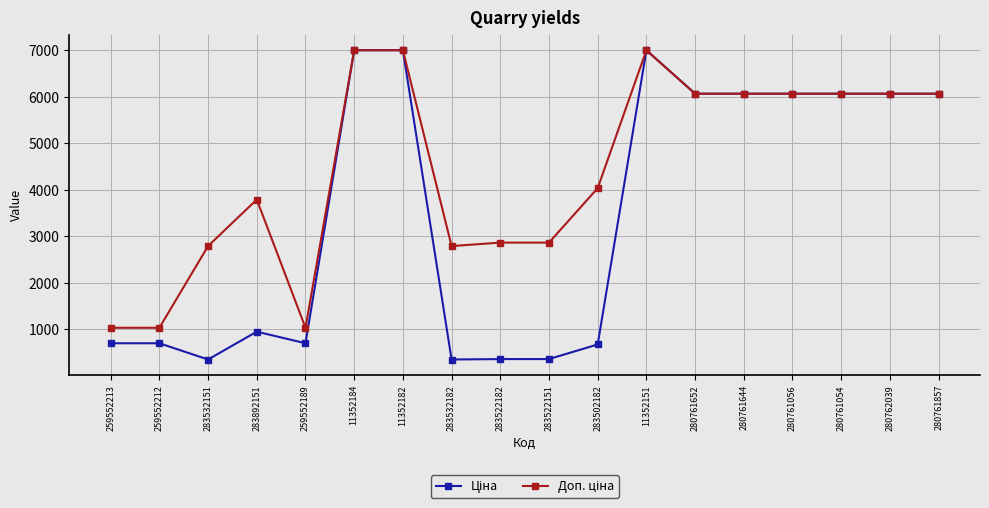

What is the label of the 7th point from the left?

11352182